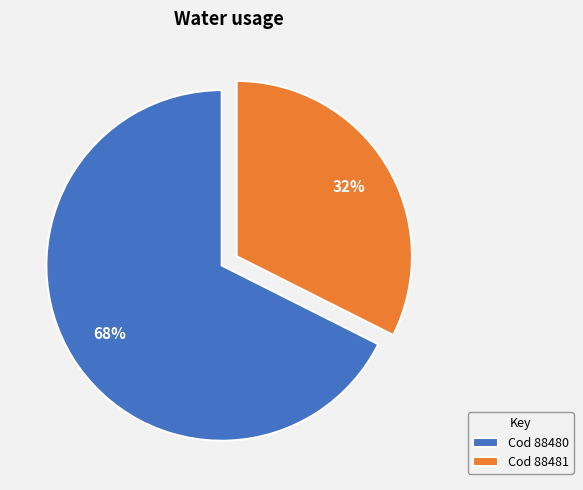

Is it true that Cod 88481 is 32% of the pie?

True